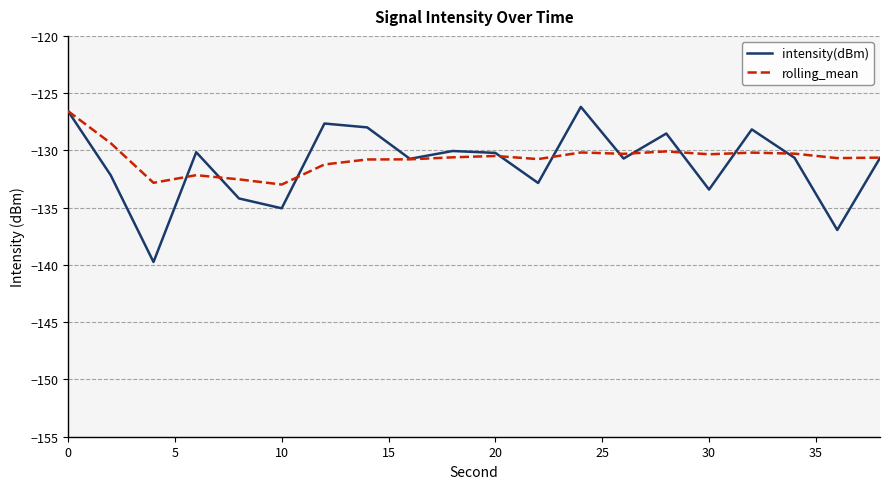

What is the highest value of the intensity(dBm) series?

-126.2